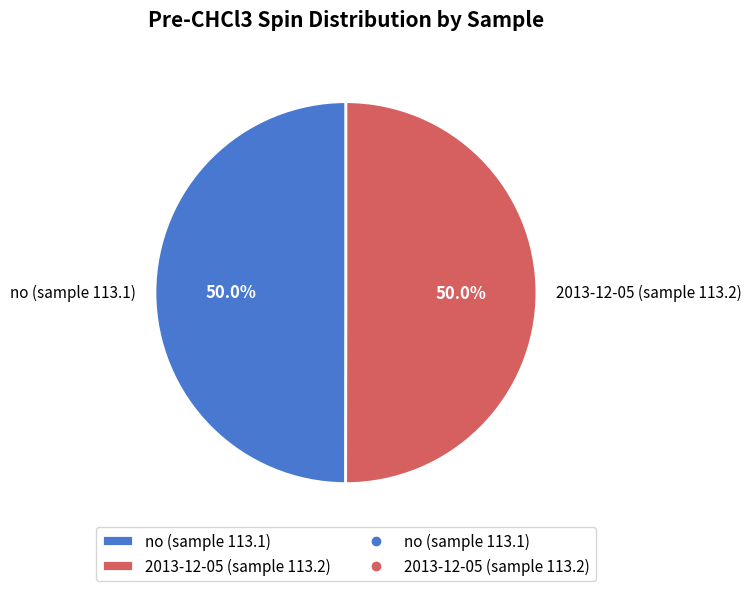

What is the total percentage of 2013-12-05 (sample 113.2) and no (sample 113.1)?

100.0%